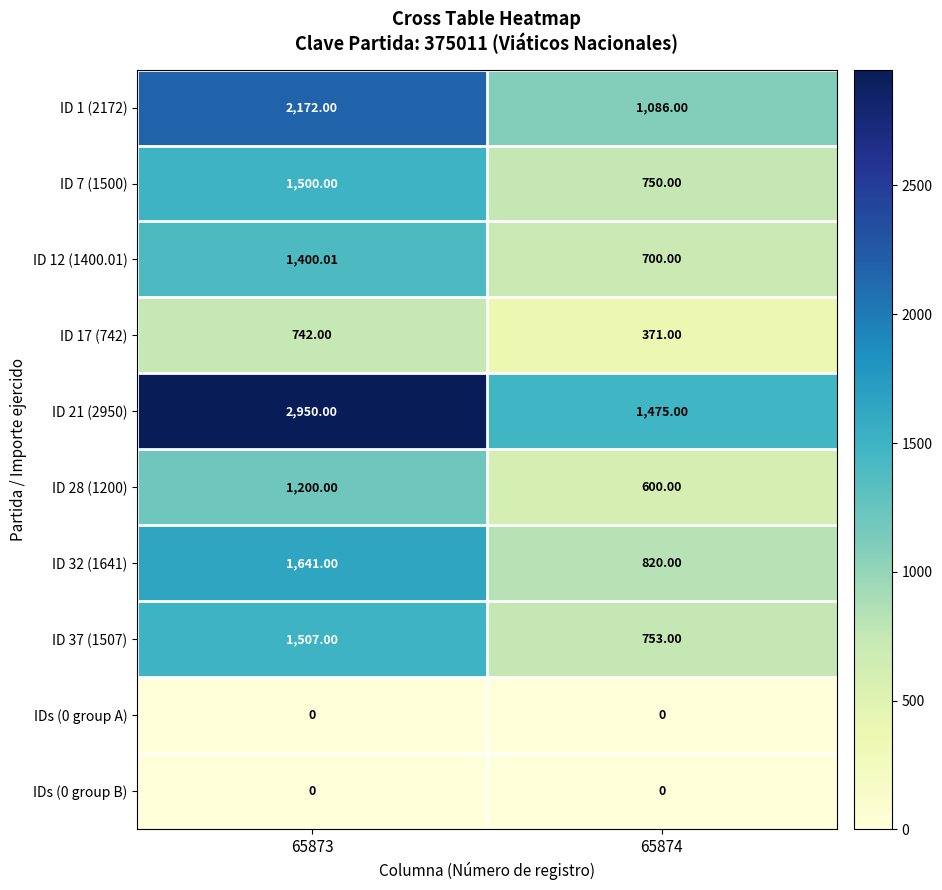

Is the value of ID 7 (1500) at 65874 greater than the value of IDs (0 group A) at 65874?

Yes